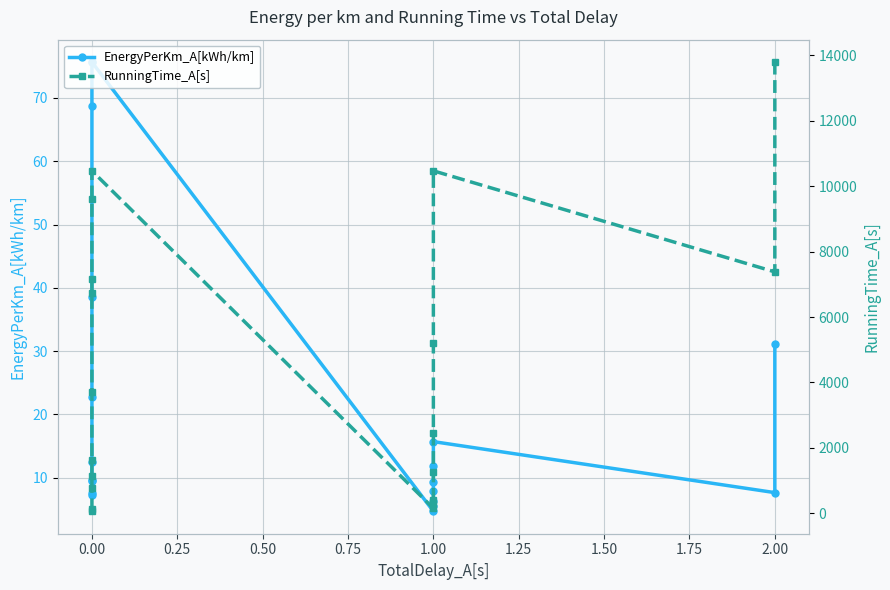

How many series are shown in this chart?

2